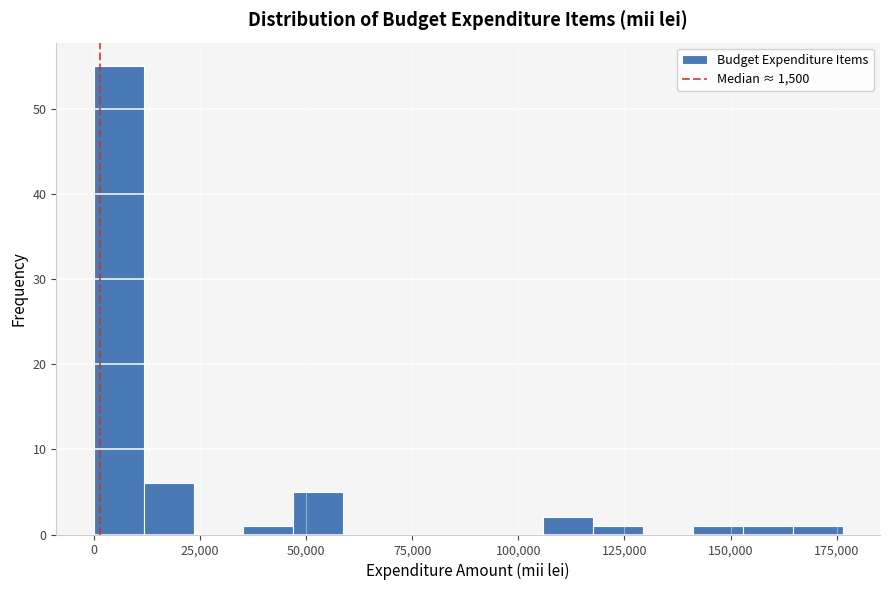

Read against the x-axis, roughly where is the centre of the tallest bar?

5000